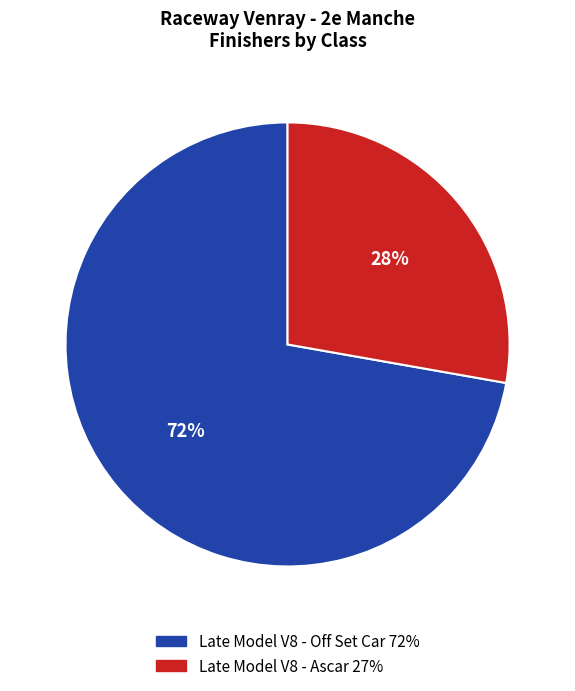

What is the smallest slice in the pie chart?

Late Model V8 - Ascar